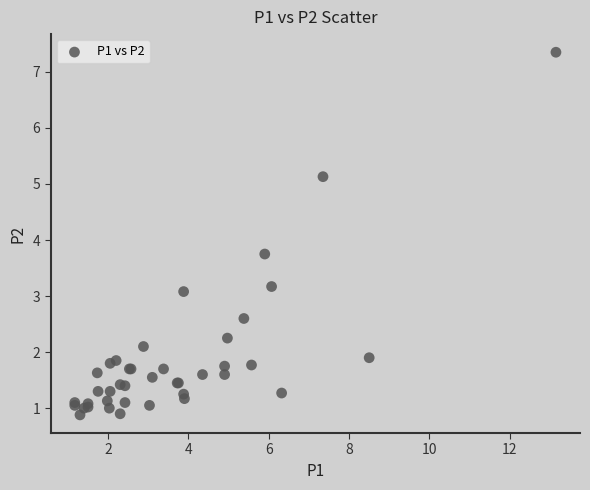

What Y value in the scatter plot is closest to 4?

3.8